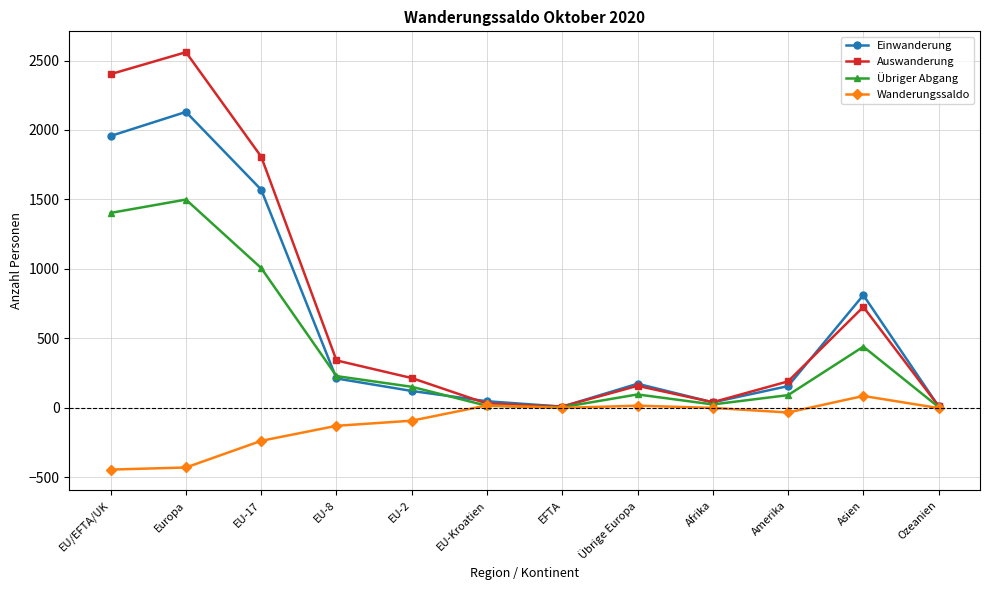

What is the label of the 3rd point from the left?

EU-17